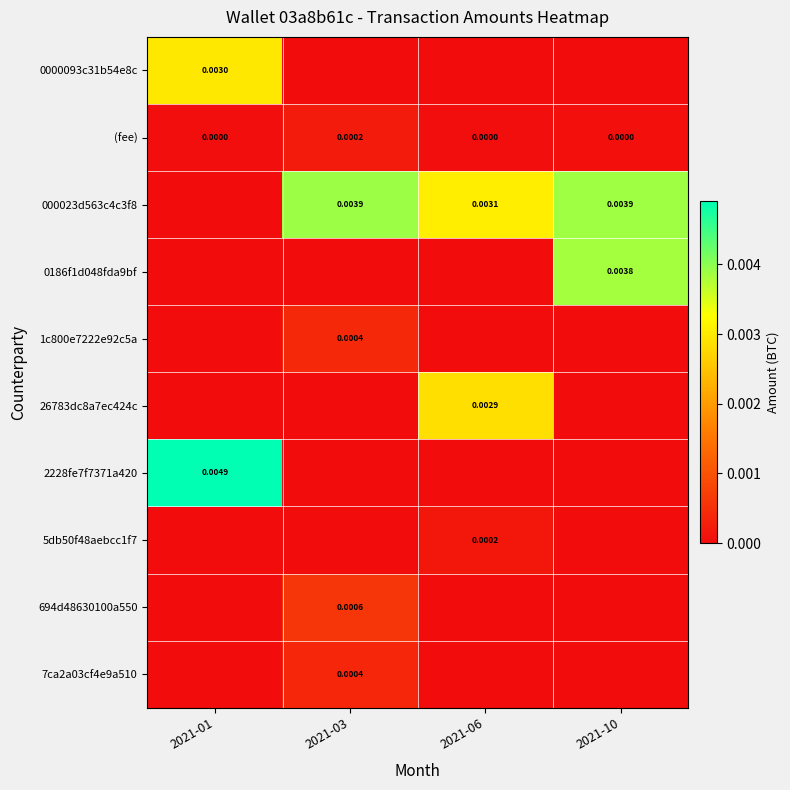

Between 2021-10 and 2021-01, which is larger?

2021-01